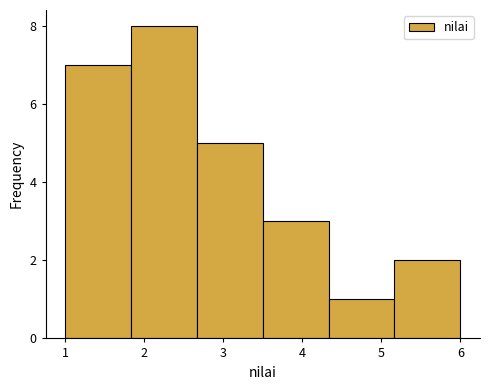

Reading left to right, transcribe this chart: for each bar, give the range it covers on the x-axis and its height. Neither the bar edges nor the heights are printed on the chart, so give them approximately, as read against the axes.

1.0 to 1.8: 7
1.8 to 2.7: 8
2.7 to 3.5: 5
3.5 to 4.3: 3
4.3 to 5.2: 1
5.2 to 6.0: 2